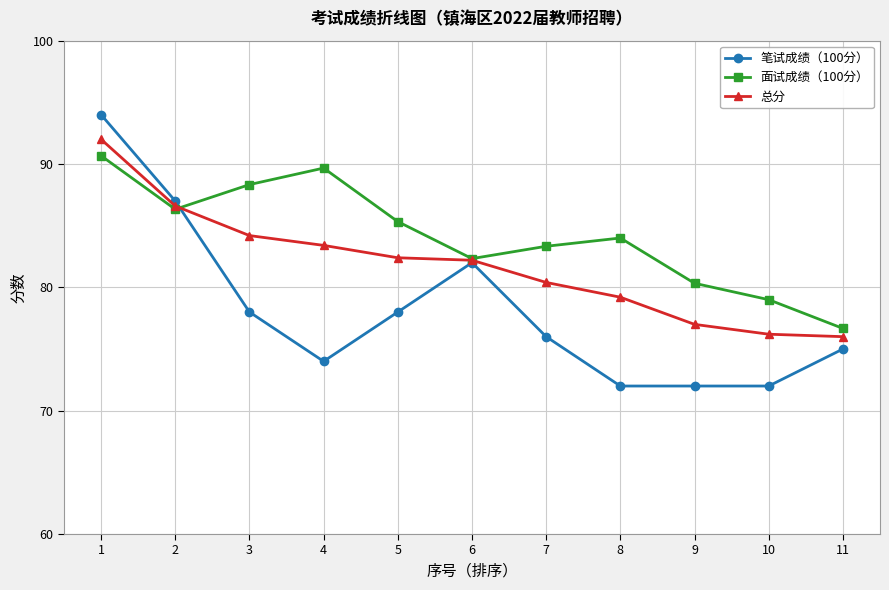

What is the approximate value of 笔试成绩（100分） at 11?

75.0